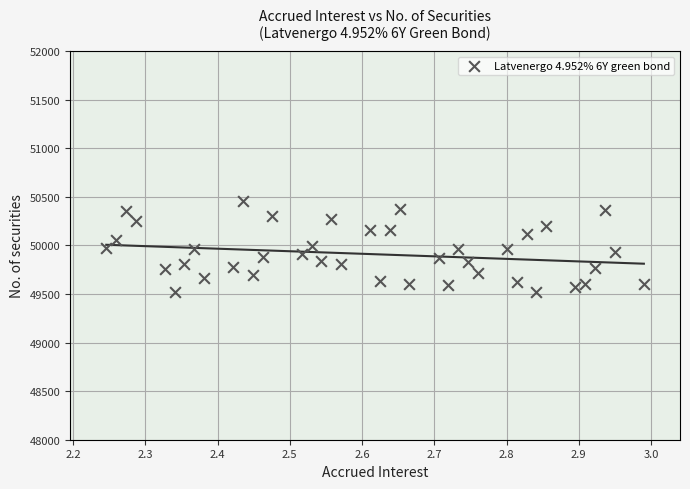

What is the range of Y values (max minus min)?

935